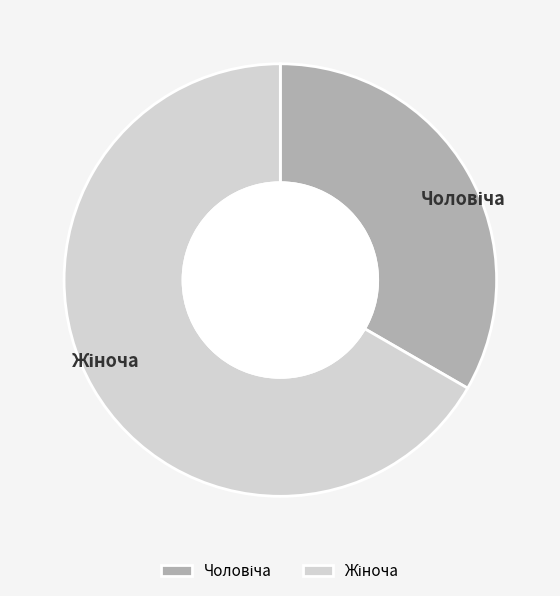

Is there any slice that represents more than half of the pie?

Yes